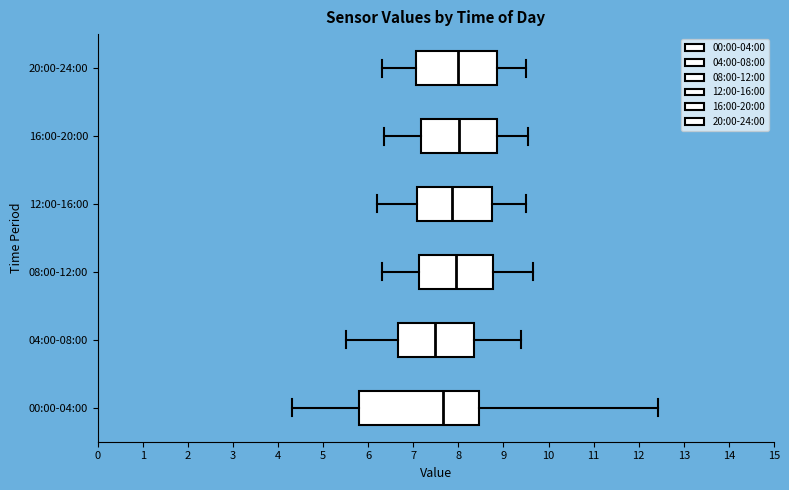

Reading bottom to top, transcribe this box plot: for each box, give where its median line is, the range the box spans, and where its two whiskers end, as read against the x-axis. The values are not printed on the chart, so give them approximately, as read against the axis.

00:00-04:00: median 7.7, box 5.8 to 8.5, whiskers 4.3 to 12.4
04:00-08:00: median 7.5, box 6.7 to 8.3, whiskers 5.5 to 9.4
08:00-12:00: median 8.0, box 7.1 to 8.8, whiskers 6.3 to 9.7
12:00-16:00: median 7.9, box 7.1 to 8.8, whiskers 6.2 to 9.5
16:00-20:00: median 8.0, box 7.2 to 8.9, whiskers 6.4 to 9.6
20:00-24:00: median 8.0, box 7.1 to 8.9, whiskers 6.3 to 9.5